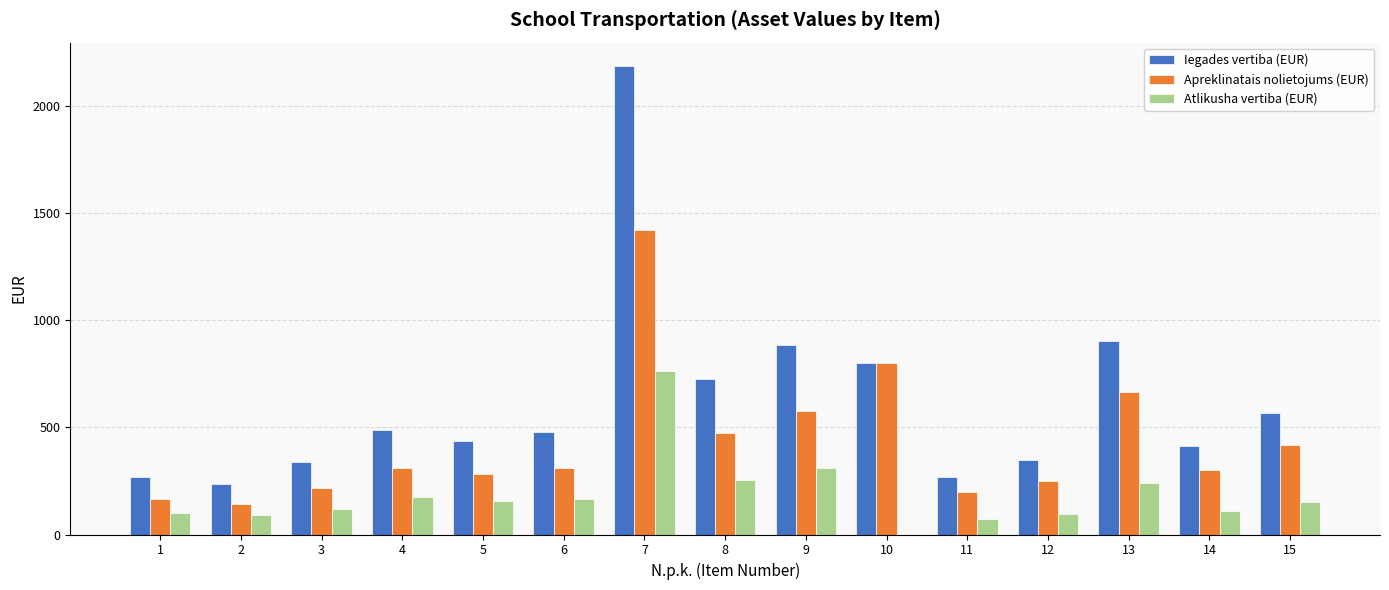

Is it true that Iegades vertiba (EUR) equals 2184.8 at 7?

True